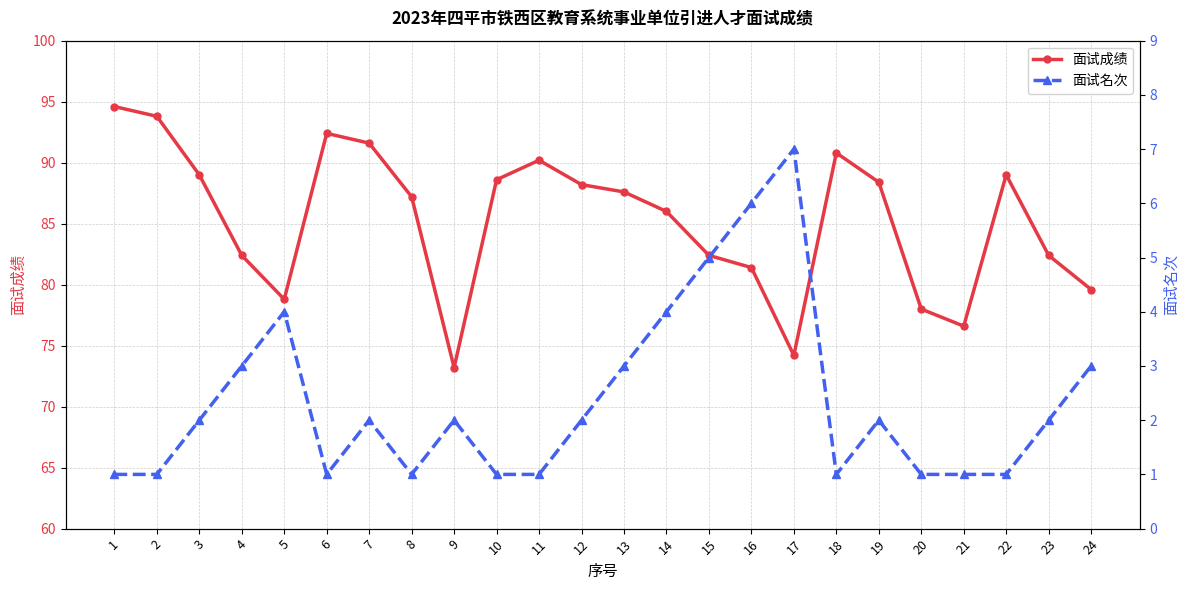

Reading right to left, what are all the values shown in this chart?

面试成绩: 79.6	82.4	89.0	76.6	78.0	88.4	90.8	74.2	81.4	82.4	86.0	87.6	88.2	90.2	88.6	73.2	87.2	91.6	92.4	78.8	82.4	89.0	93.8	94.6
面试名次: 3.0	2.0	1.0	1.0	1.0	2.0	1.0	7.0	6.0	5.0	4.0	3.0	2.0	1.0	1.0	2.0	1.0	2.0	1.0	4.0	3.0	2.0	1.0	1.0